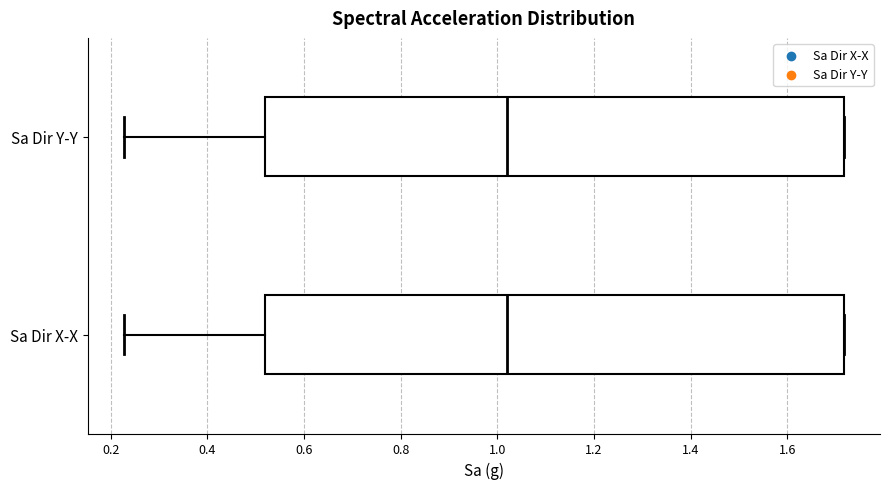

Reading bottom to top, transcribe this box plot: for each box, give where its median line is, the range the box spans, and where its two whiskers end, as read against the x-axis. The values are not printed on the chart, so give them approximately, as read against the axis.

Sa Dir X-X: median 1.02, box 0.52 to 1.72, whiskers 0.22 to 1.72
Sa Dir Y-Y: median 1.02, box 0.52 to 1.72, whiskers 0.22 to 1.72